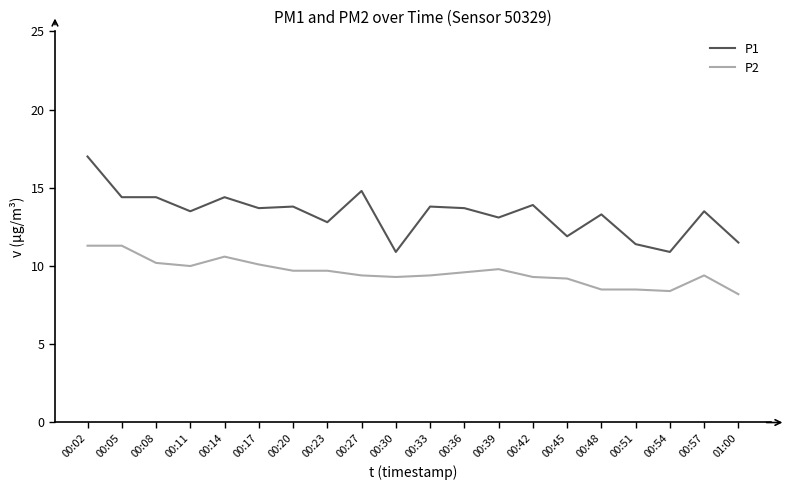

List the series in order of their overall mean, lowest first.

P2, P1